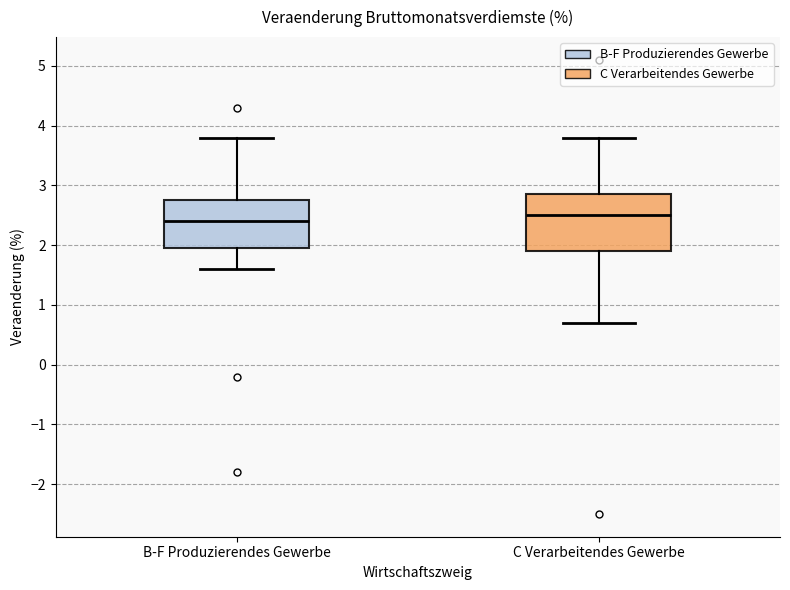

Where does the lower whisker of the box for B-F Produzierendes Gewerbe end on the y-axis? The values are not printed on the chart, so give them approximately, as read against the axis.

1.6